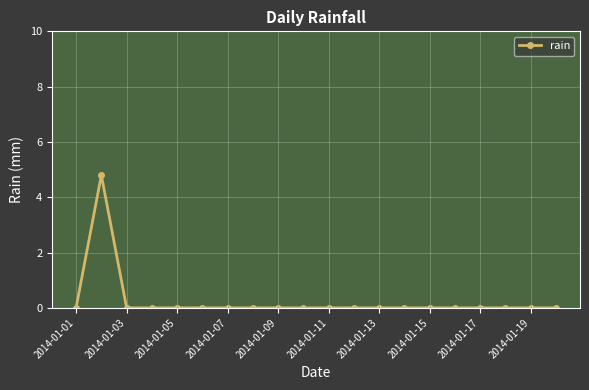

Reading right to left, transcribe all the data shown in this chart.

0.0	0.0	0.0	0.0	0.0	0.0	0.0	0.0	0.0	0.0	0.0	0.0	0.0	0.0	0.0	0.0	0.0	0.0	4.8	0.0